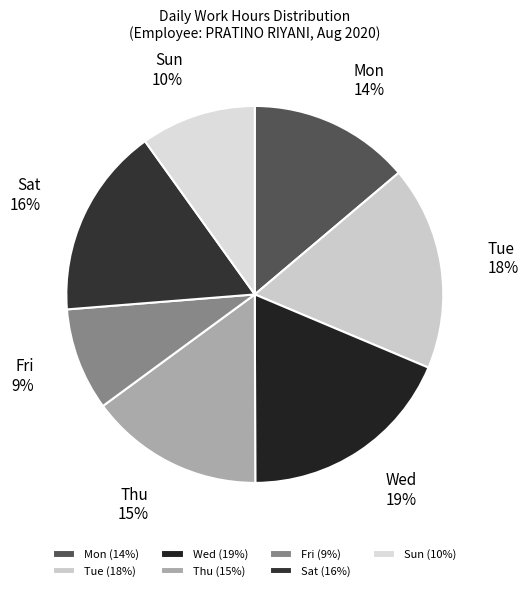

To the nearest percent, what is the difference between the largest and smallest slice percentages?

10%